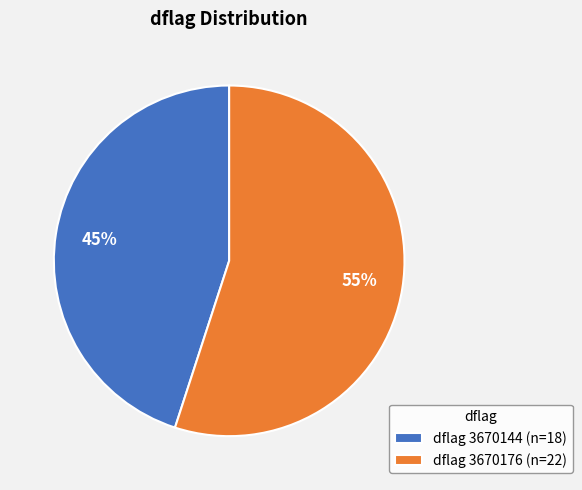

What percentage is the dflag 3670144 (n=18) slice, to the nearest percent?

45%